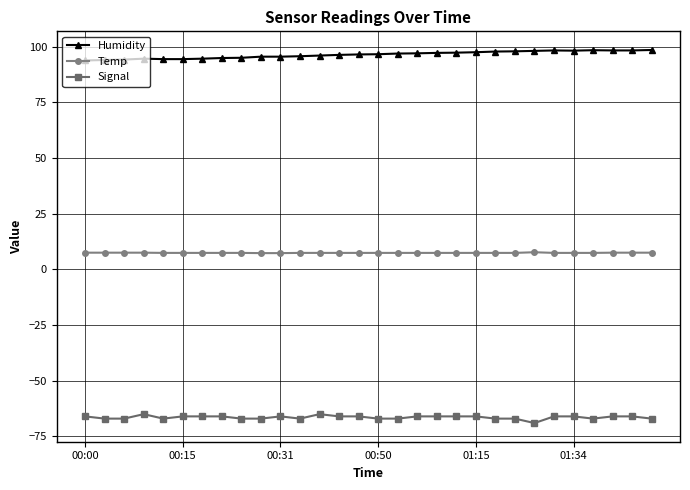

At how many categories does at least one series exceed -52?

30